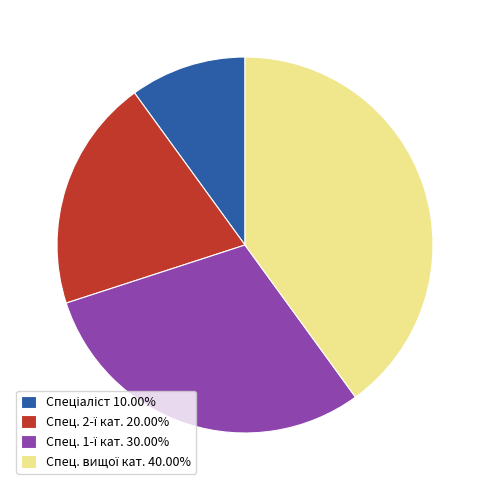

Does any single category account for the majority?

No